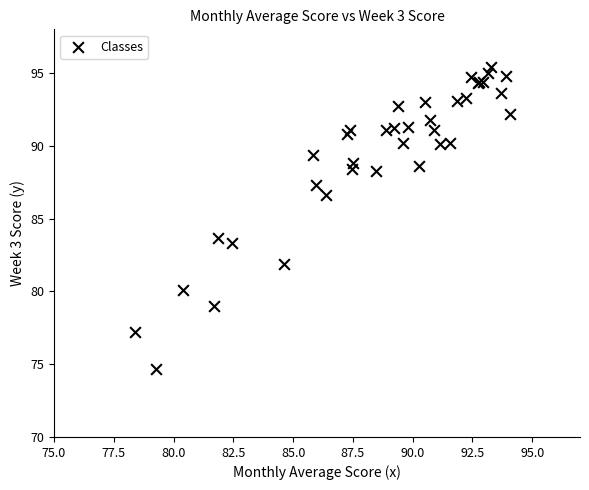

What Y value in the scatter plot is closest to 85?

83.7